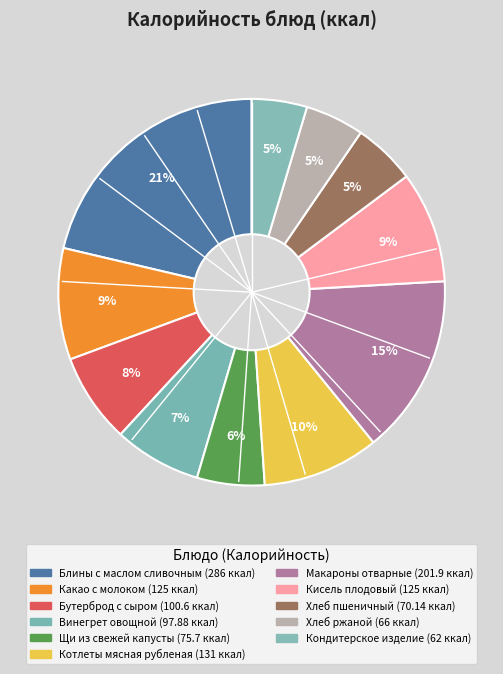

What percentage is the Котлеты мясная рубленая slice, to the nearest percent?

10%